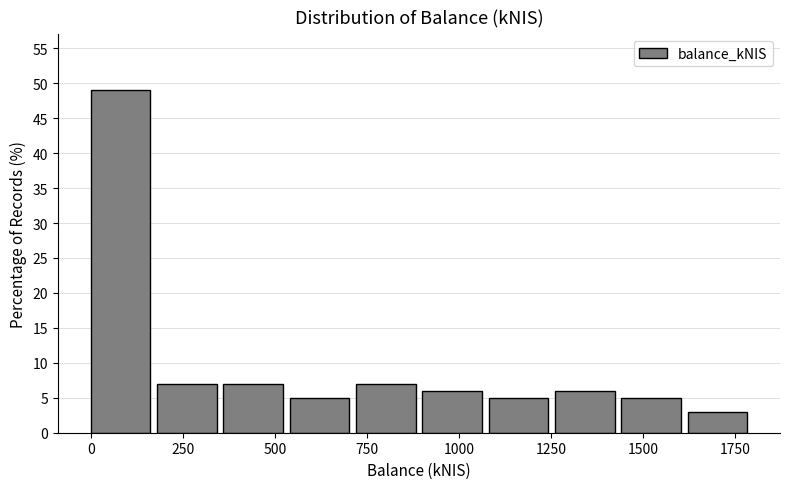

Around what value on the x-axis is the tallest bar? Give the approximate position of its centre, as read against the axis.

100